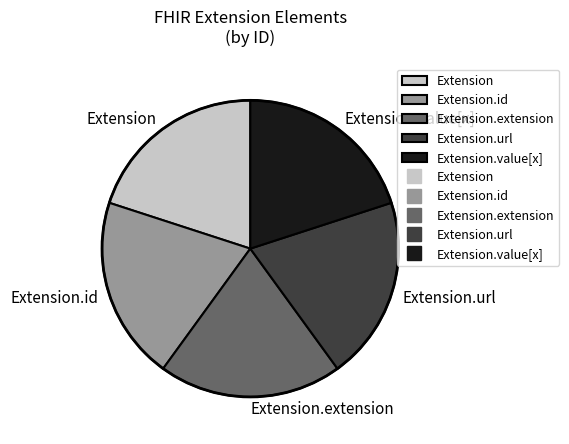

True or false: Extension.url accounts for 20% of the total.

True